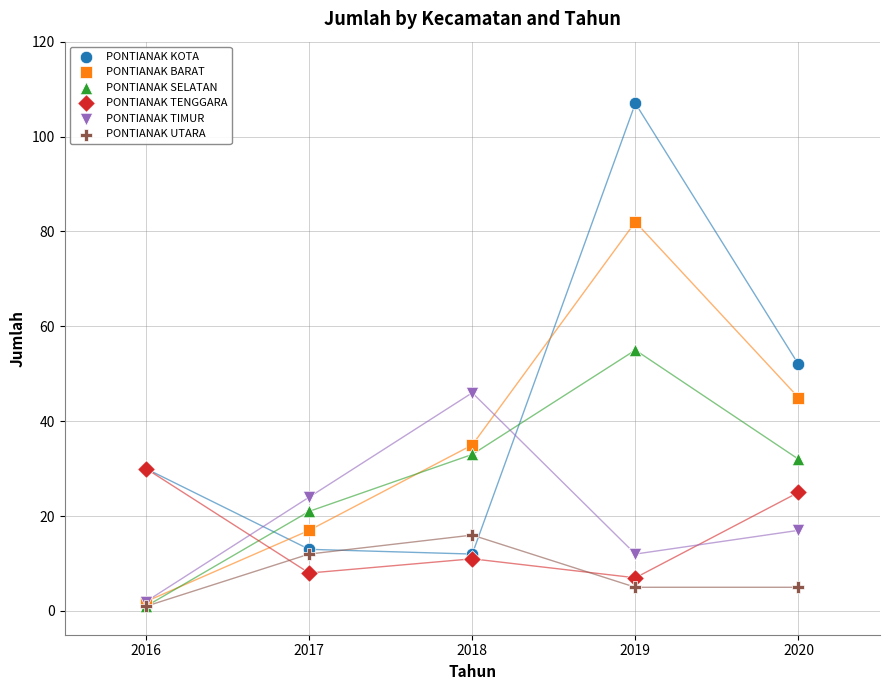

What are all the series names shown in the legend?

PONTIANAK KOTA, PONTIANAK BARAT, PONTIANAK SELATAN, PONTIANAK TENGGARA, PONTIANAK TIMUR, PONTIANAK UTARA